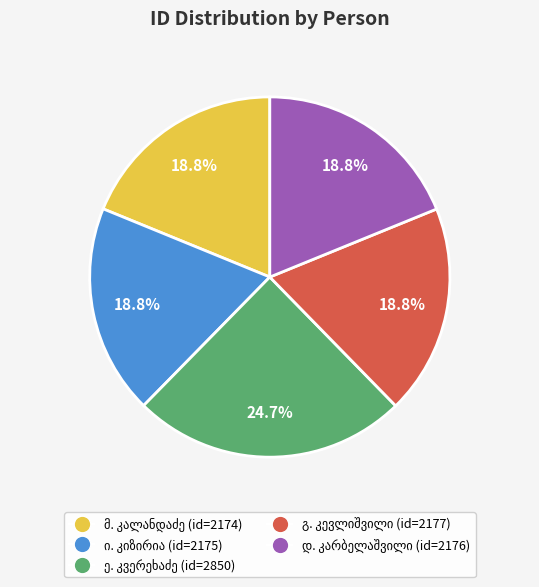

Is there a majority slice in this chart?

No